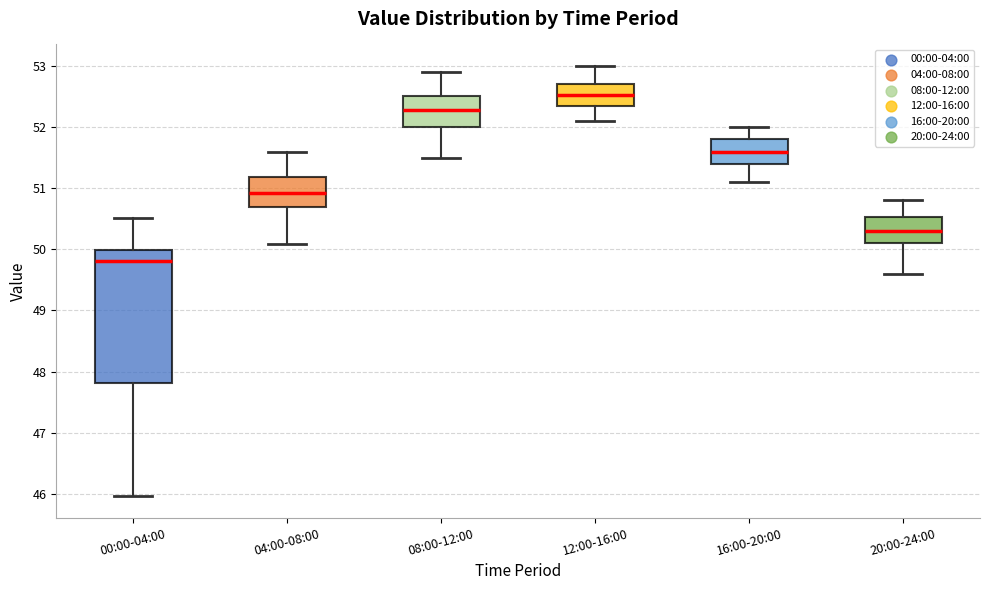

Reading left to right, read every box against the y-axis: the position of its median line, the range the box covers, and the ends of its whiskers. The values are not printed on the chart, so give them approximately, as read against the axis.

00:00-04:00: median 49.8, box 47.8 to 50.0, whiskers 46.0 to 50.5
04:00-08:00: median 50.9, box 50.7 to 51.2, whiskers 50.1 to 51.6
08:00-12:00: median 52.3, box 52.0 to 52.5, whiskers 51.5 to 52.9
12:00-16:00: median 52.5, box 52.3 to 52.7, whiskers 52.1 to 53.0
16:00-20:00: median 51.6, box 51.4 to 51.8, whiskers 51.1 to 52.0
20:00-24:00: median 50.3, box 50.1 to 50.5, whiskers 49.6 to 50.8